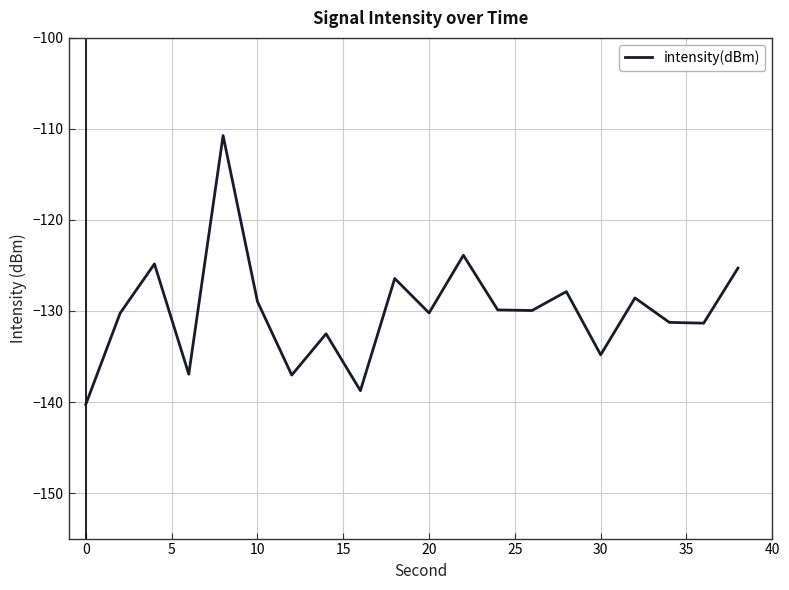

What is the minimum value shown in the chart?

-140.3